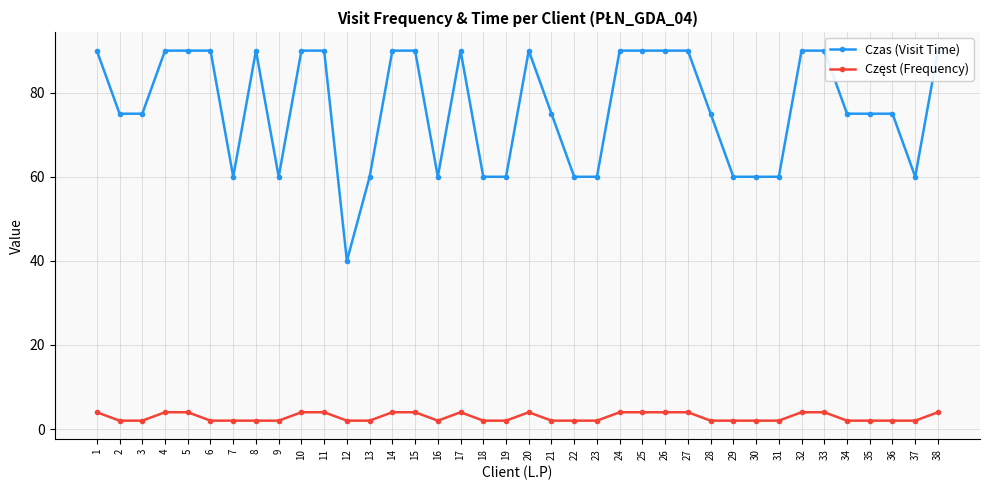

At how many categories does at least one series exceed 54?

37